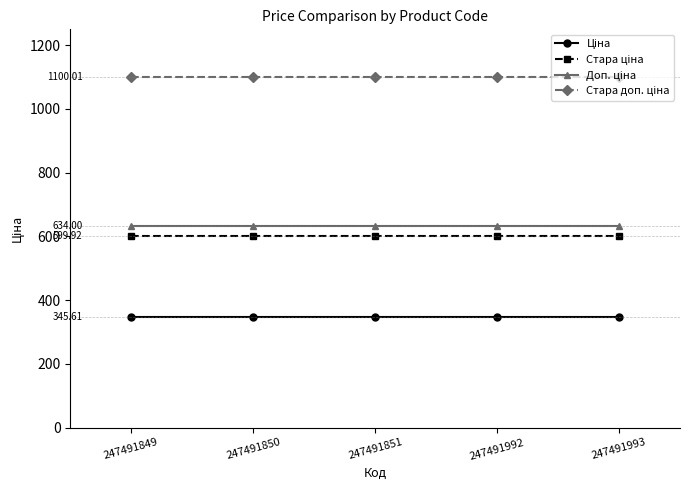

At how many categories does at least one series exceed 904?

5